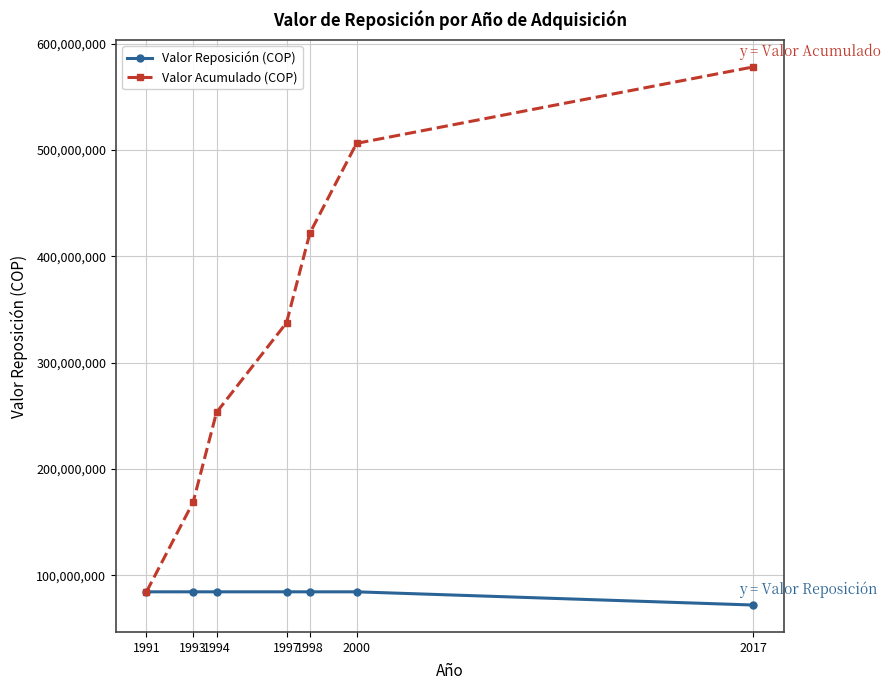

Is the value of Valor Acumulado (COP) at 1993 greater than the value of Valor Reposición (COP) at 1997?

Yes